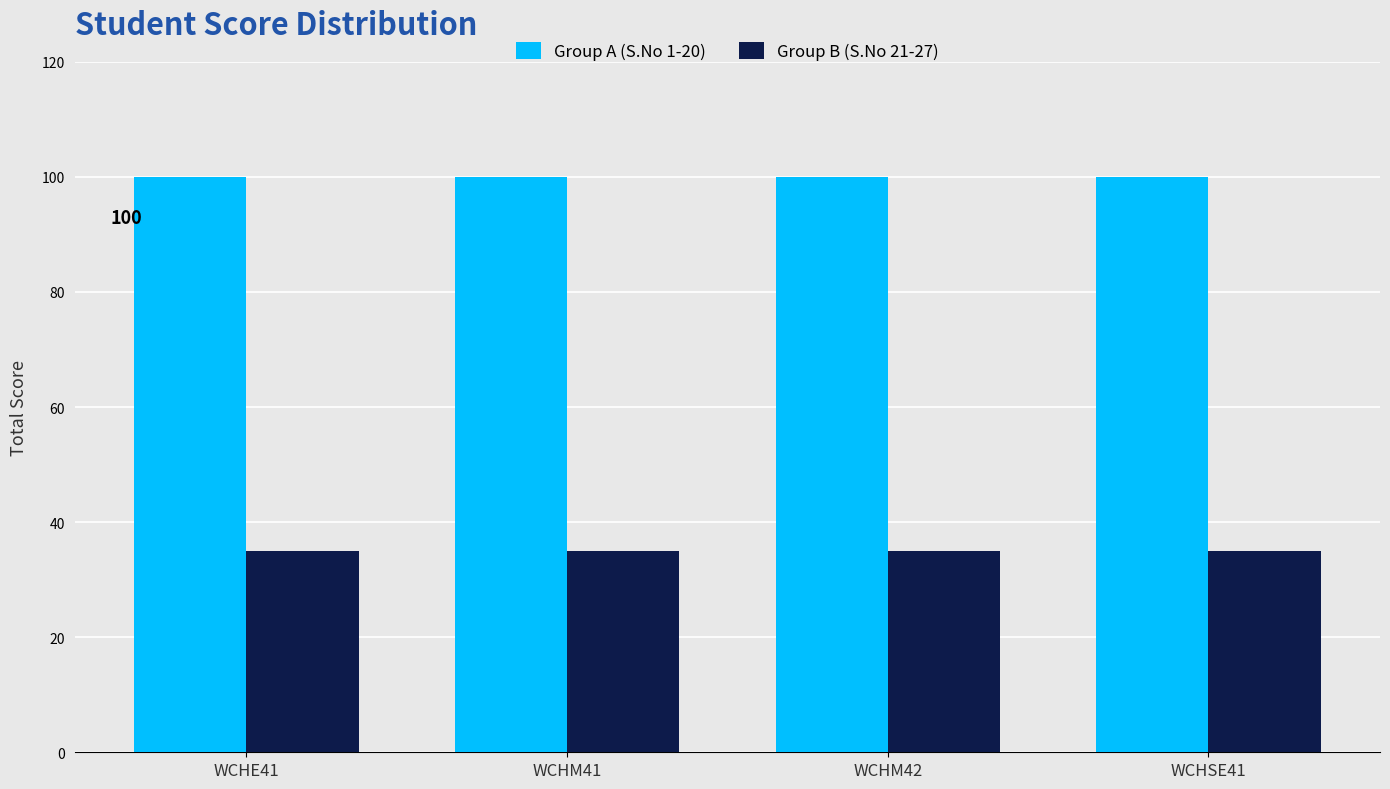

Reading left to right, extract all data points from this chart.

Group A (S.No 1-20): WCHE41=100	WCHM41=100	WCHM42=100	WCHSE41=100
Group B (S.No 21-27): WCHE41=35	WCHM41=35	WCHM42=35	WCHSE41=35